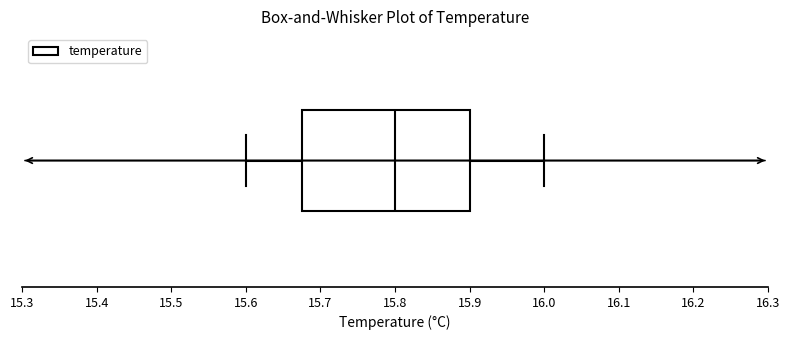

Where does the right whisker of the box end on the x-axis? The values are not printed on the chart, so give them approximately, as read against the axis.

16.00